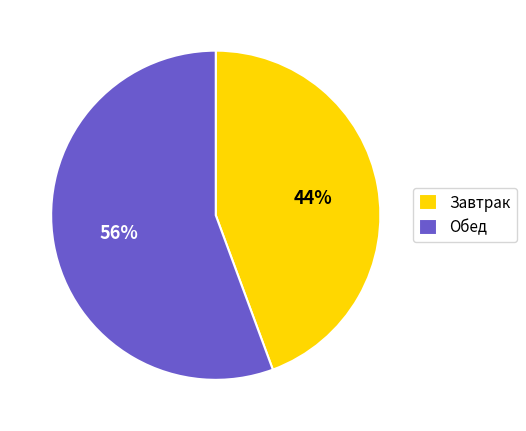

Is it true that Завтрак is 31% of the pie?

False